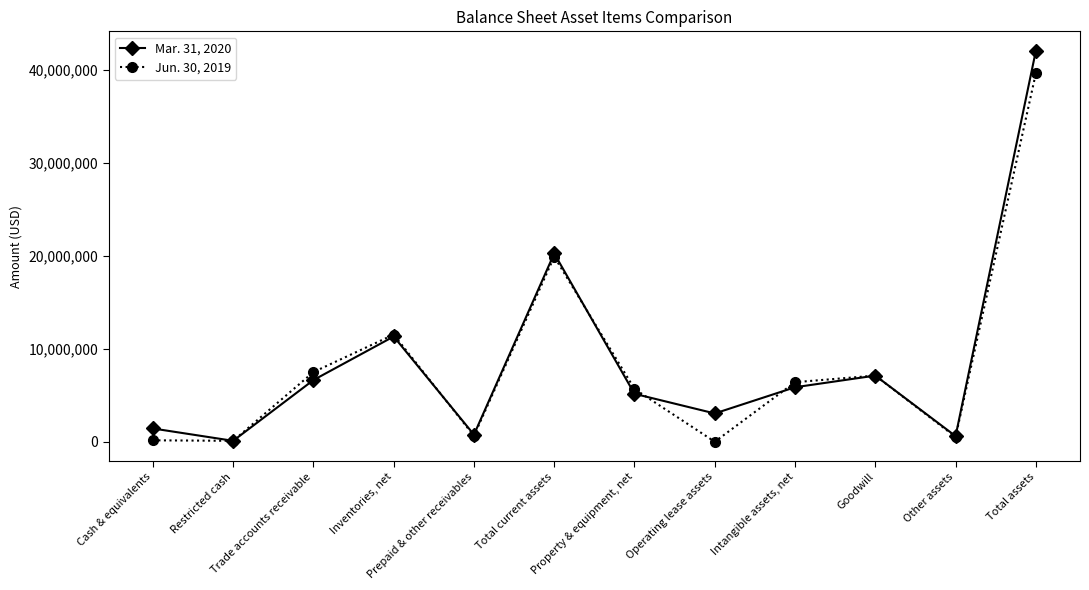

Which series has the widest spread of values?

Mar. 31, 2020